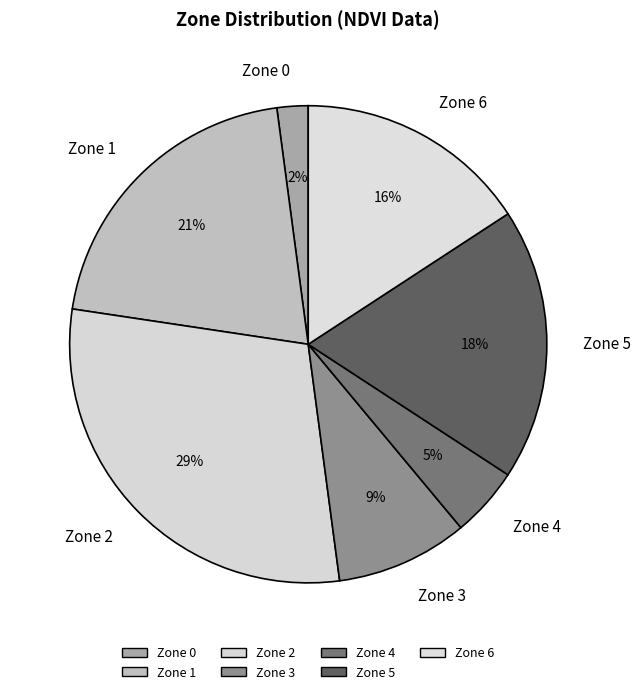

Which slice is the largest?

Zone 2